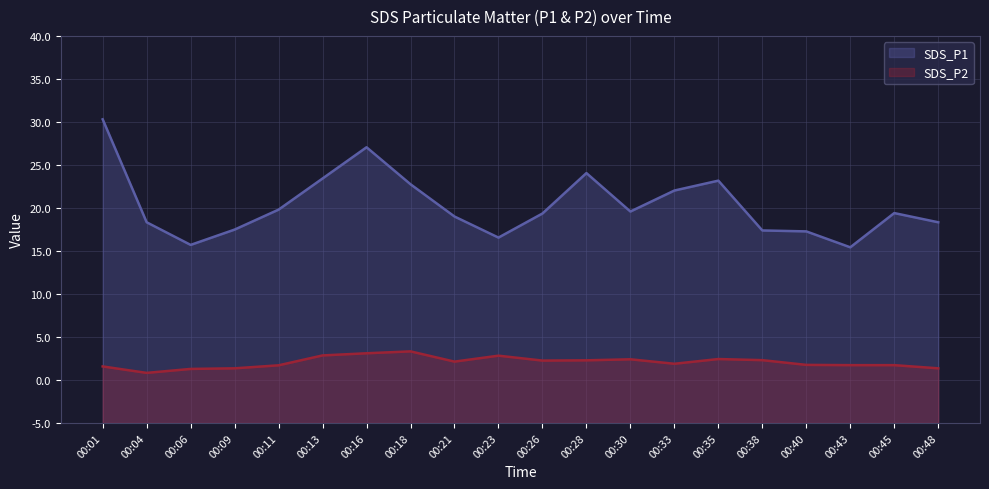

Which series has the largest range (max minus min)?

SDS_P1